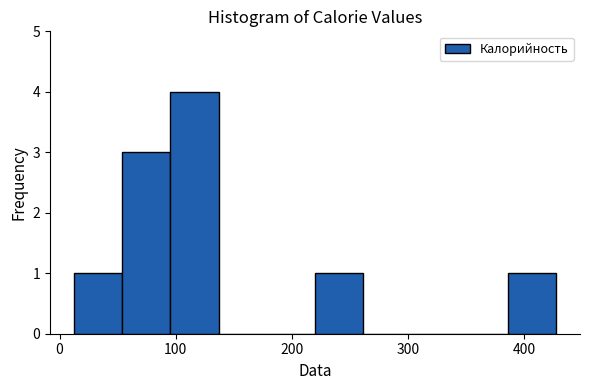

Reading left to right, list every bar in this chart as the range it spans on the x-axis followed by its height. Neither the bar edges nor the heights are printed on the chart, so give them approximately, as read against the axes.

10 to 50: 1
50 to 100: 3
100 to 140: 4
140 to 180: 0
180 to 220: 0
220 to 260: 1
260 to 300: 0
300 to 340: 0
340 to 390: 0
390 to 430: 1